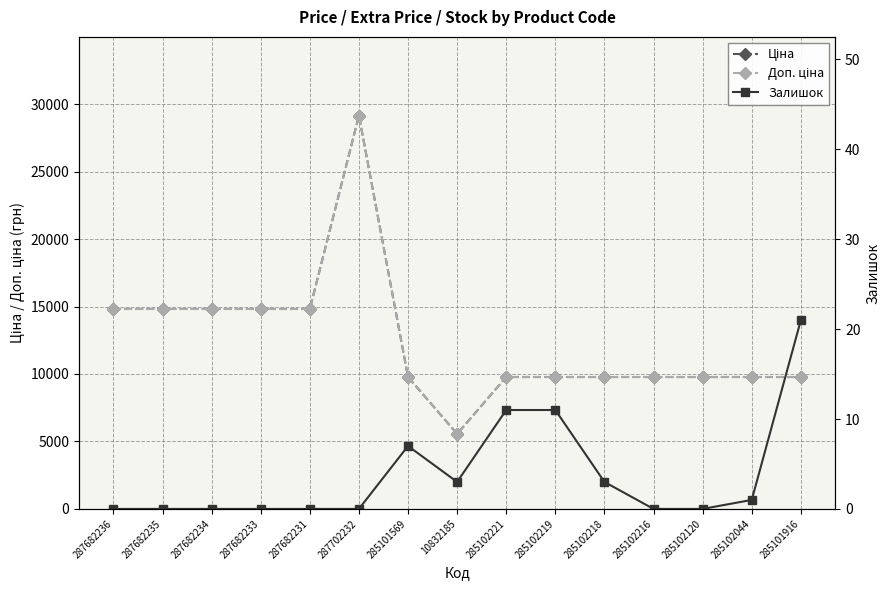

Does the chart have visible grid lines?

Yes